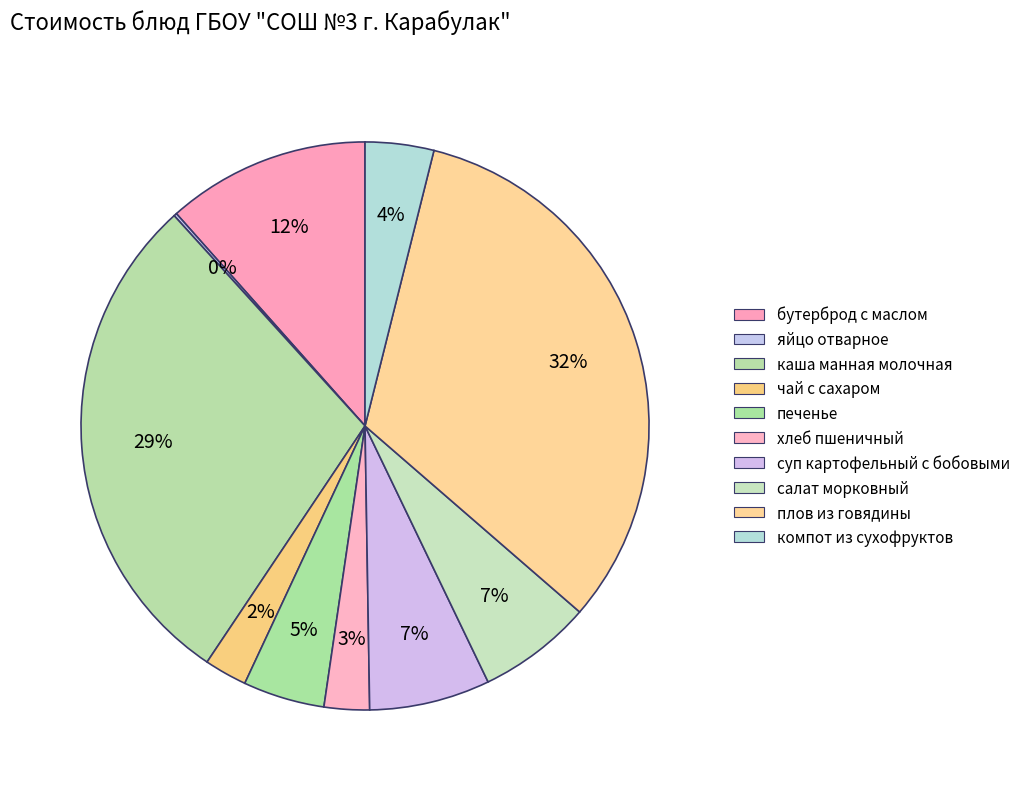

True or false: каша манная молочная accounts for 42% of the total.

False